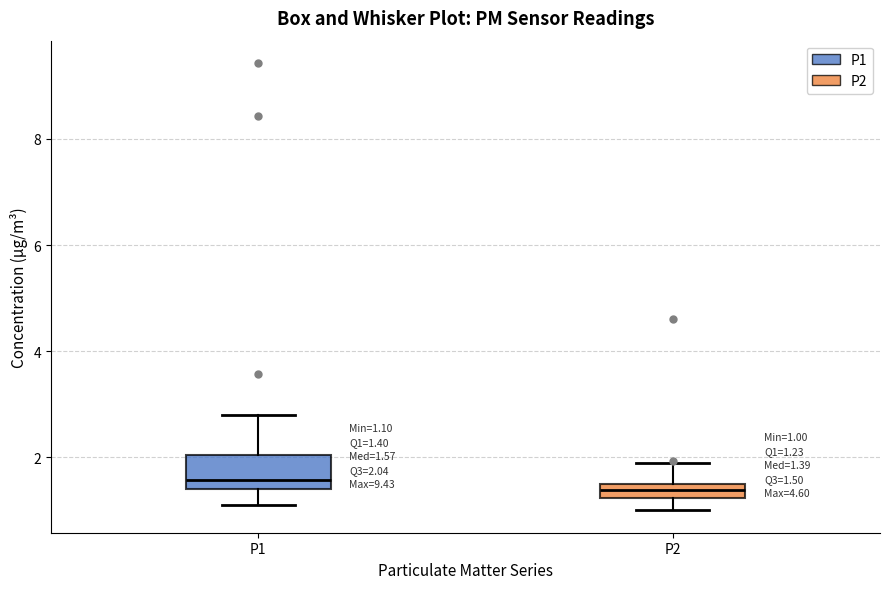

Which box is the tallest, from its lower edge to its upper edge?

P1